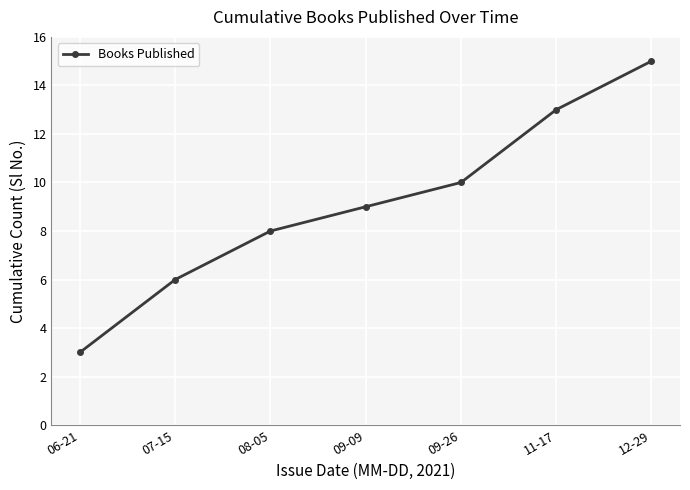

Count the number of data series in this chart.

1